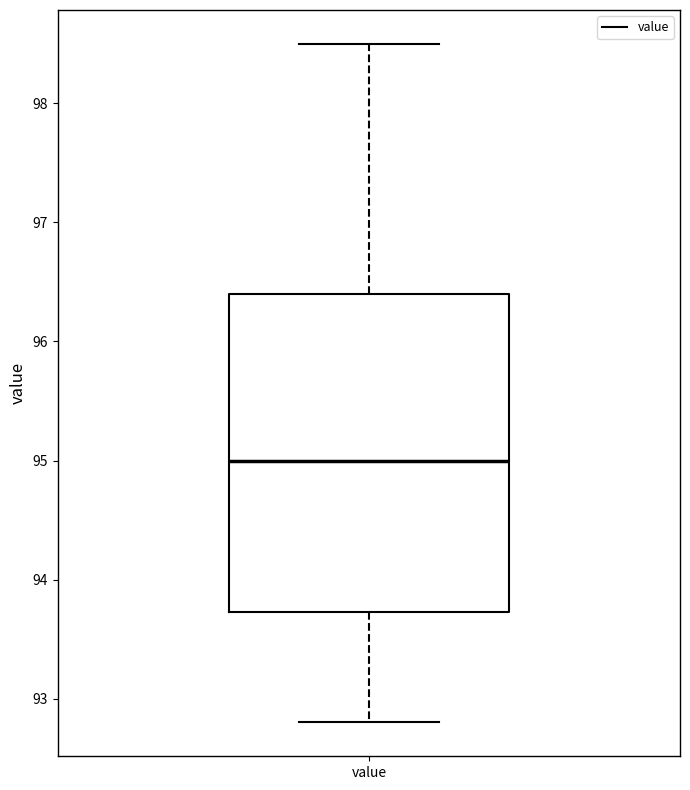

Transcribe this box plot: give where the median line is, the range the box spans, and where the two whiskers end, as read against the y-axis. The values are not printed on the chart, so give them approximately, as read against the axis.

median 95.0, box 93.7 to 96.4, whiskers 92.8 to 98.5